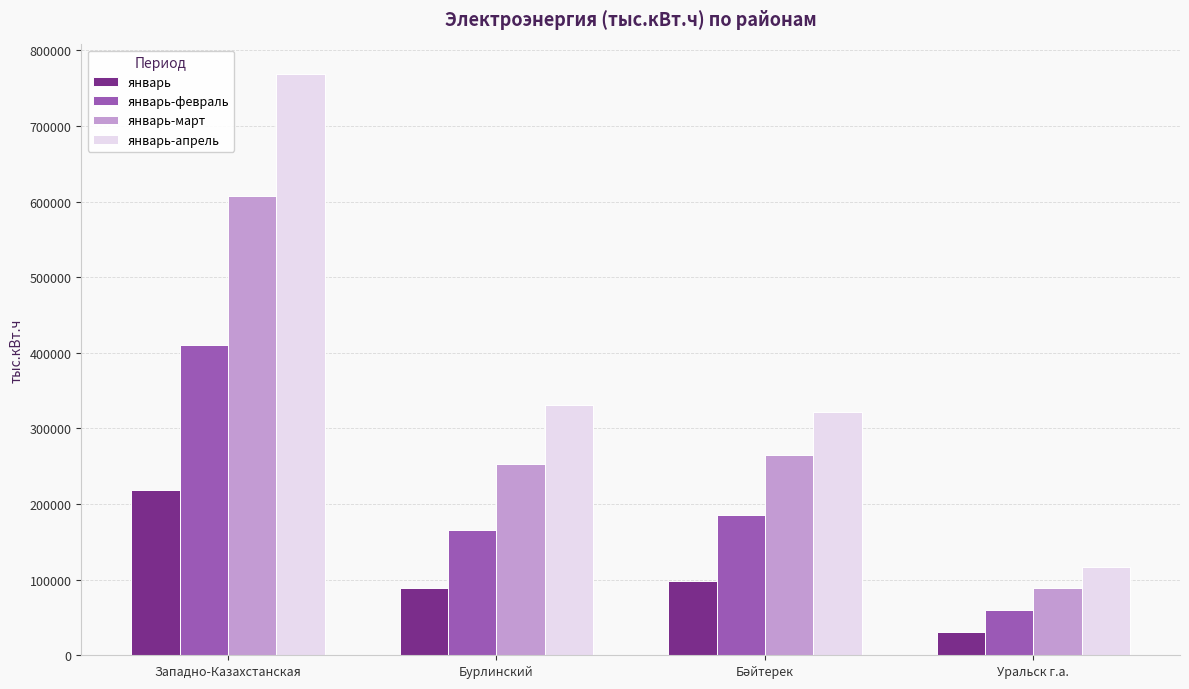

List the series in order of their peak value, lowest first.

январь, январь-февраль, январь-март, январь-апрель